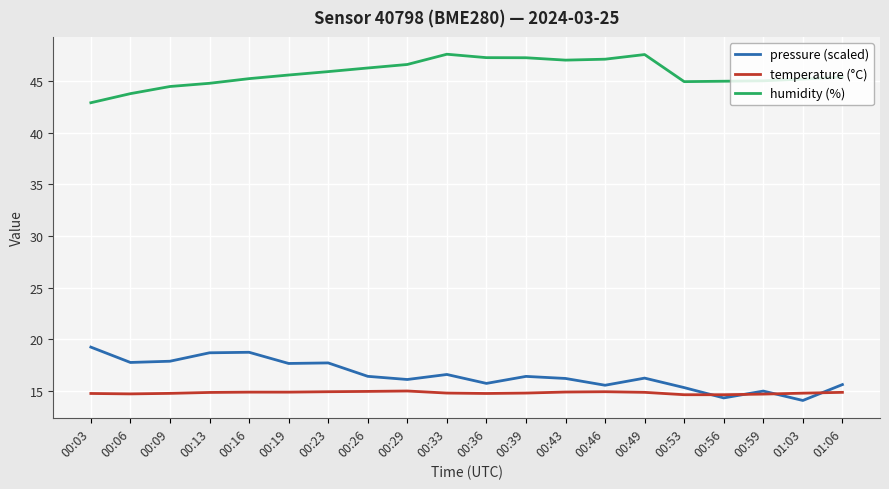

True or false: pressure (scaled) has more than 1 interior local peaks.

True